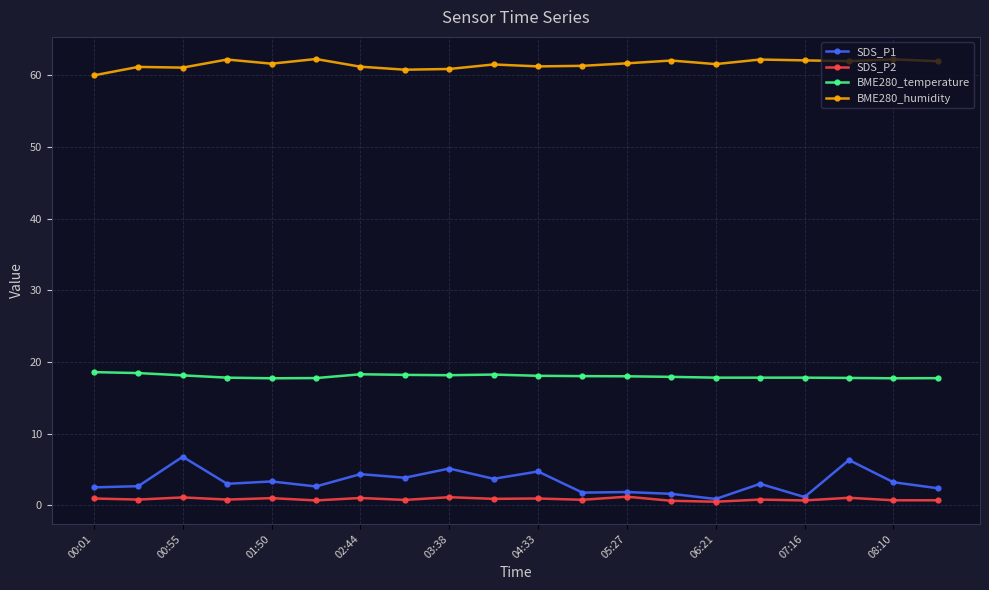

True or false: BME280_temperature and SDS_P2 intersect in this chart.

False